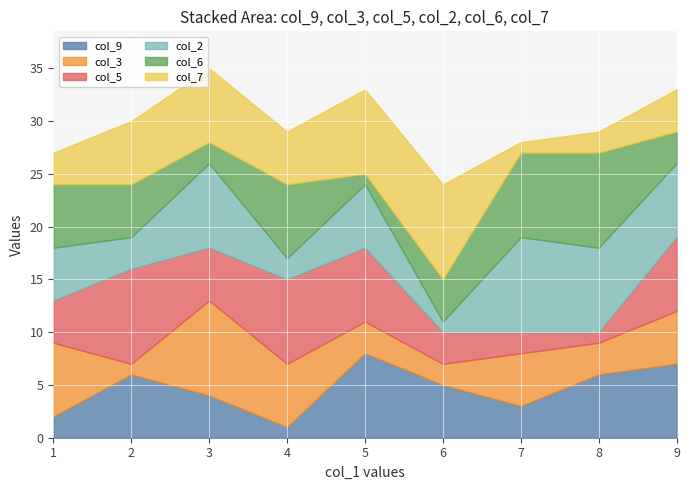

What are all the series names shown in the legend?

col_9, col_3, col_5, col_2, col_6, col_7